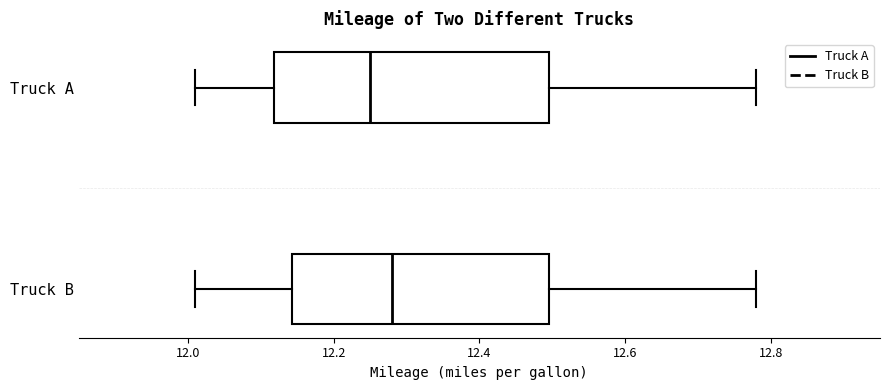

Where does the right whisker of the box for Truck A end on the x-axis? The values are not printed on the chart, so give them approximately, as read against the axis.

12.78